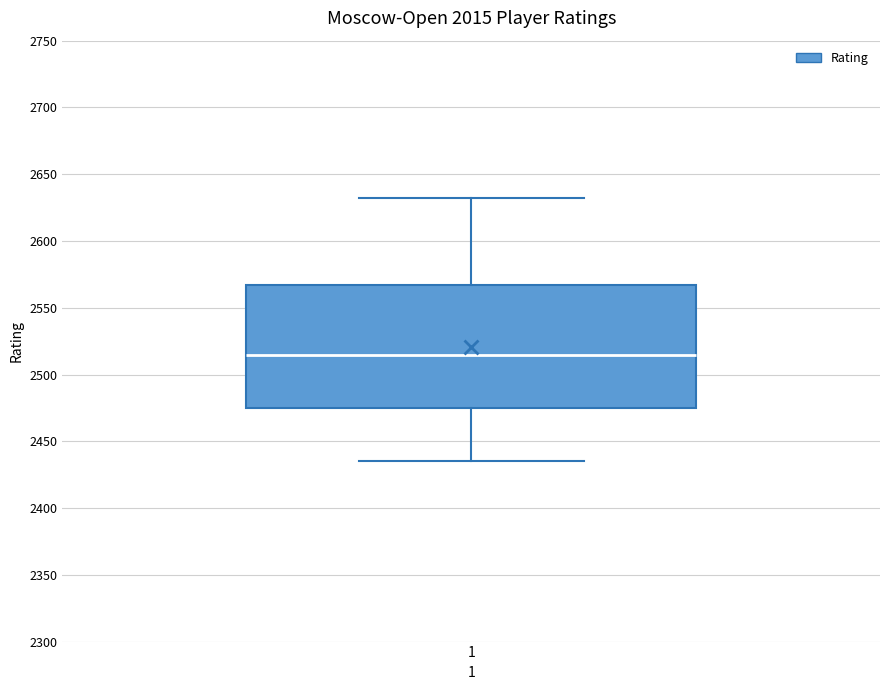

Transcribe this box plot: give where the median line is, the range the box spans, and where the two whiskers end, as read against the y-axis. The values are not printed on the chart, so give them approximately, as read against the axis.

median 2515, box 2475 to 2565, whiskers 2435 to 2630